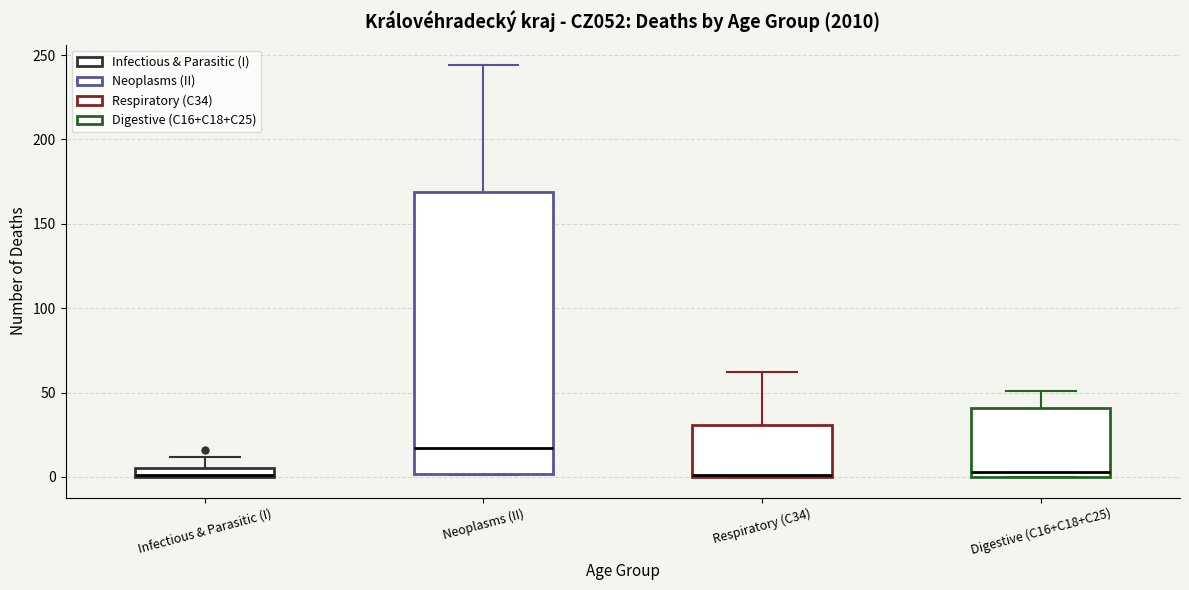

Where is the lower edge of the box for Neoplasms (II) on the y-axis? The values are not printed on the chart, so give them approximately, as read against the axis.

0